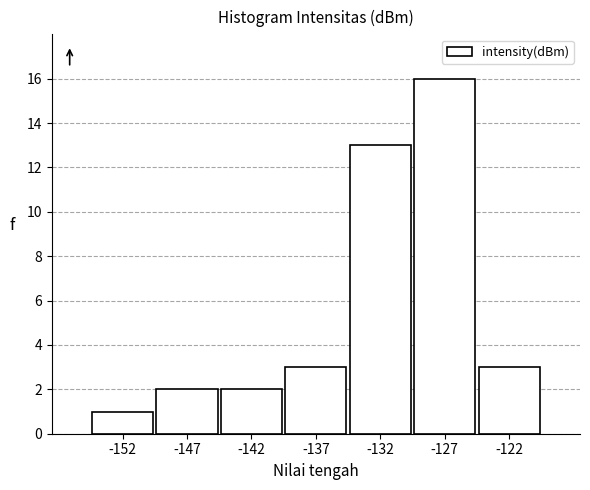

Reading left to right, extract all data points from this chart.

-152=1	-147=2	-142=2	-137=3	-132=13	-127=16	-122=3